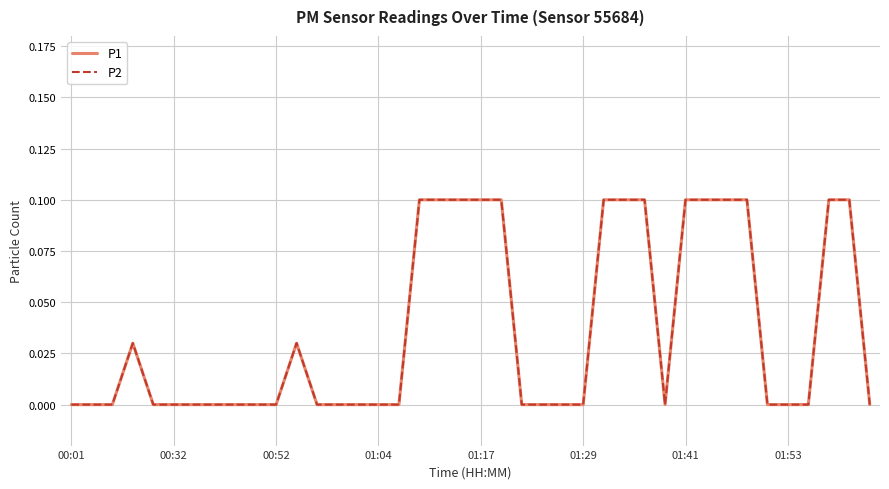

Does the chart have visible grid lines?

Yes